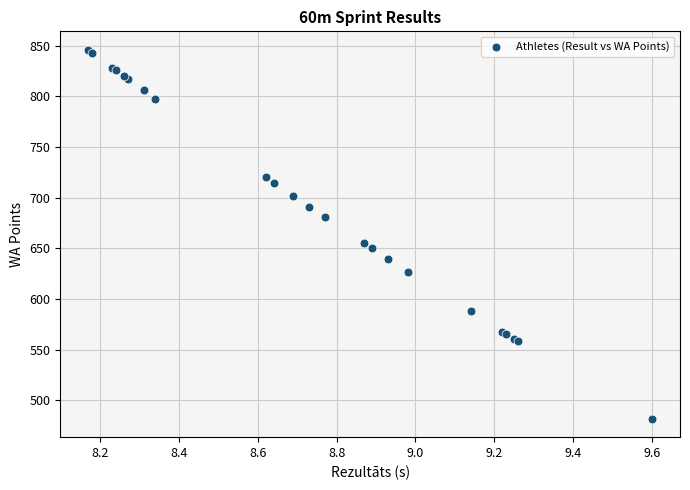

What Y value in the scatter plot is closest to 664?

655